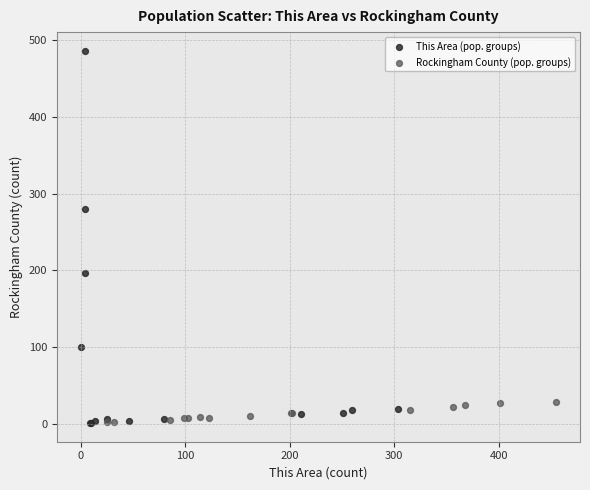

Which series has the largest Y range (max minus min)?

This Area (pop. groups)